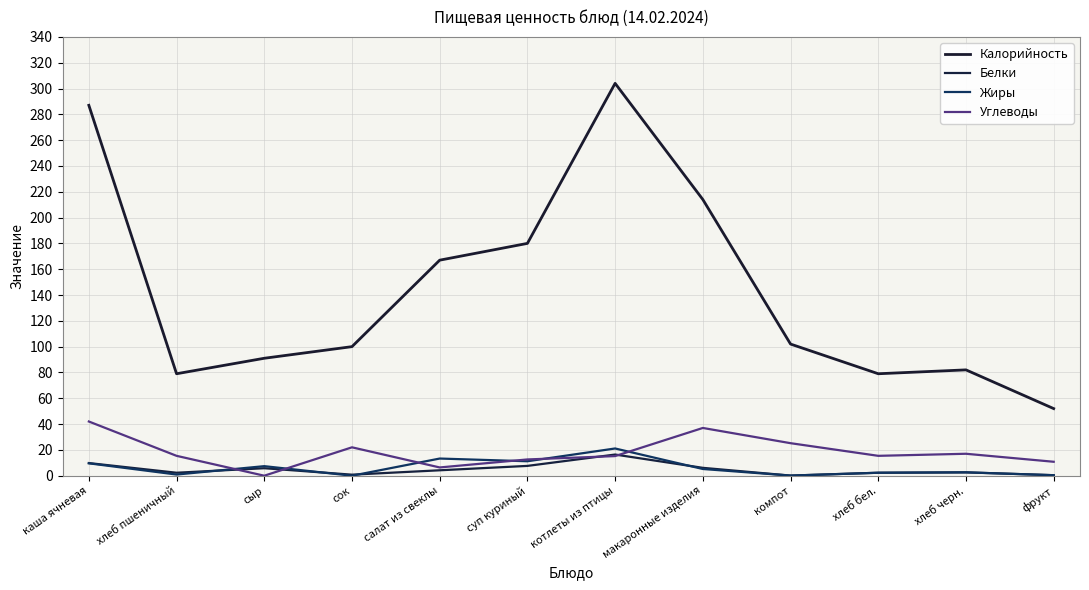

How many series are shown in this chart?

4